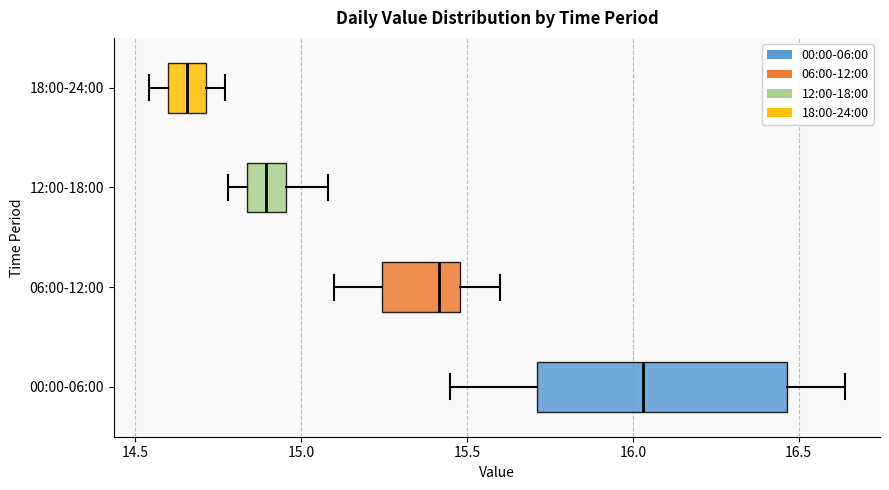

Where does the median line of the box for 18:00-24:00 sit on the x-axis? The values are not printed on the chart, so give them approximately, as read against the axis.

14.65